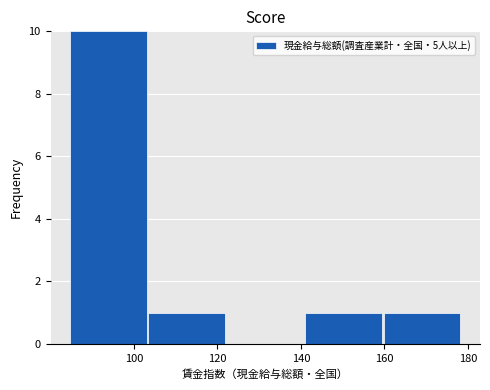

Reading left to right, list every bar in this chart as the range it spans on the x-axis followed by its height. Neither the bar edges nor the heights are printed on the chart, so give them approximately, as read against the axes.

84 to 104: 10
104 to 122: 1
122 to 140: 0
140 to 160: 1
160 to 178: 1